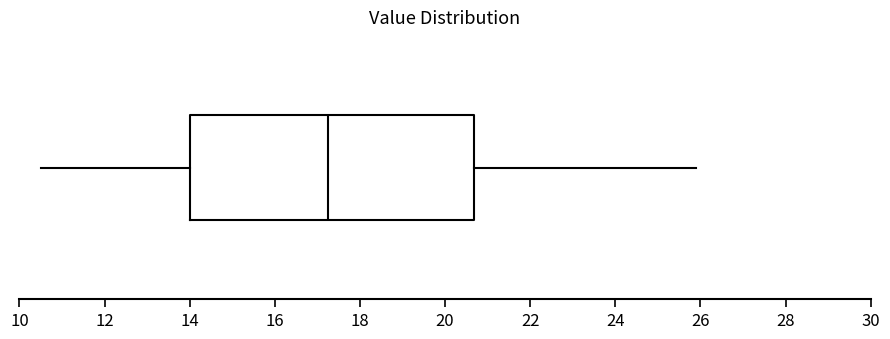

Transcribe this box plot: give where the median line is, the range the box spans, and where the two whiskers end, as read against the x-axis. The values are not printed on the chart, so give them approximately, as read against the axis.

median 17.2, box 14.0 to 20.6, whiskers 10.6 to 26.0